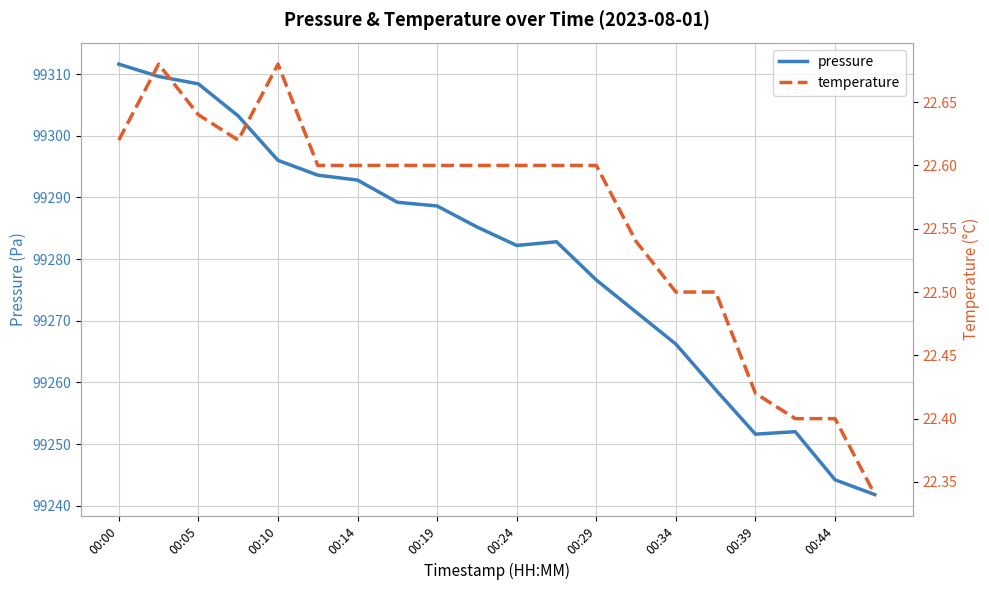

Is it true that pressure equals 38518.6 at 00:44?

False